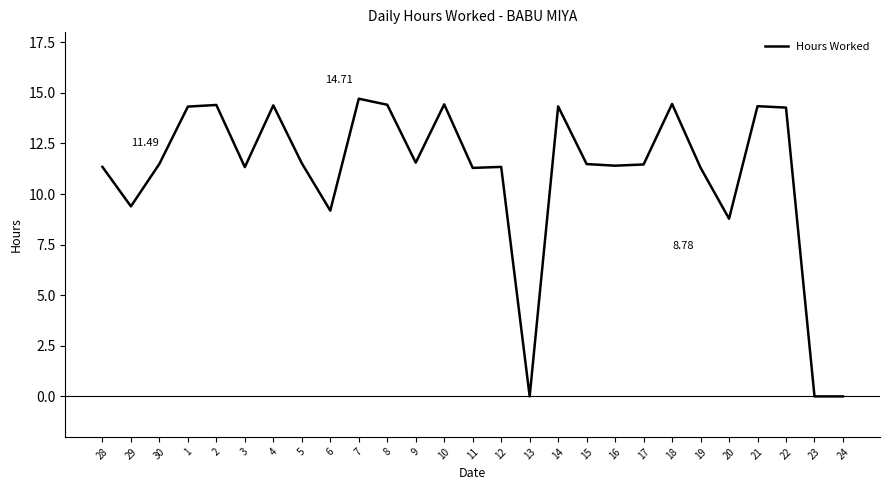

At which label does the data first exceed 11?

28